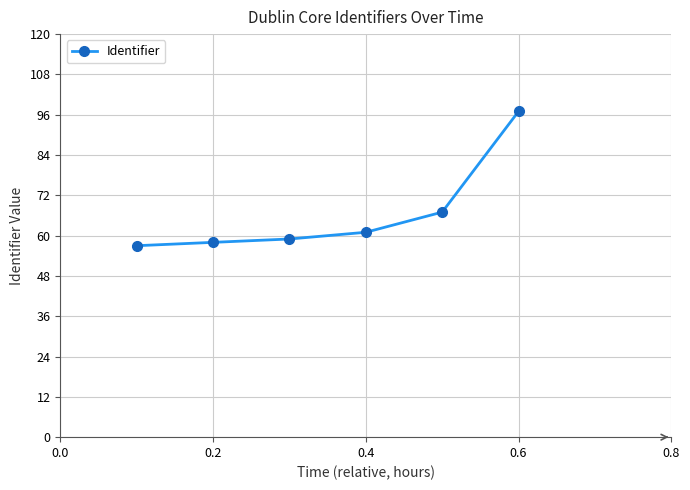

How many values are below 61?

3